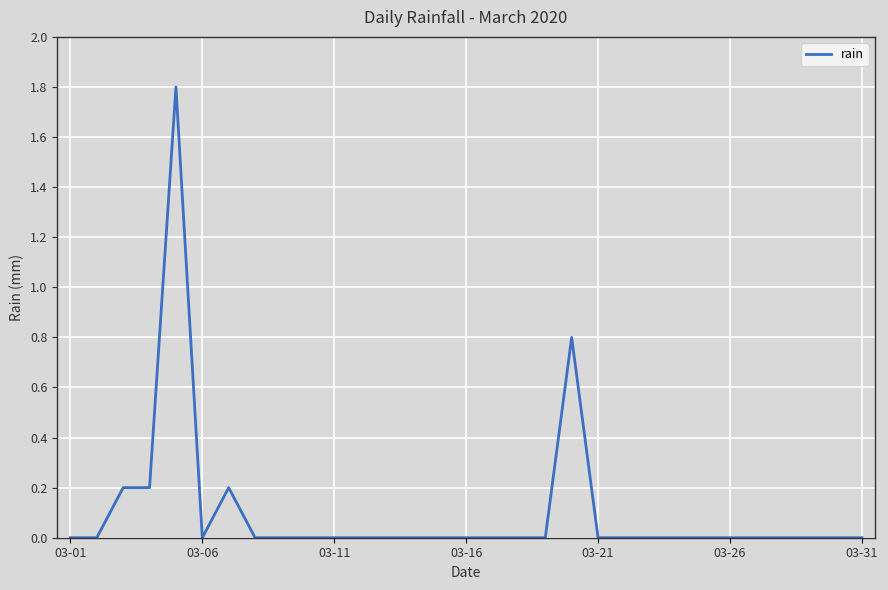

What is the difference between the maximum and minimum values?

1.8